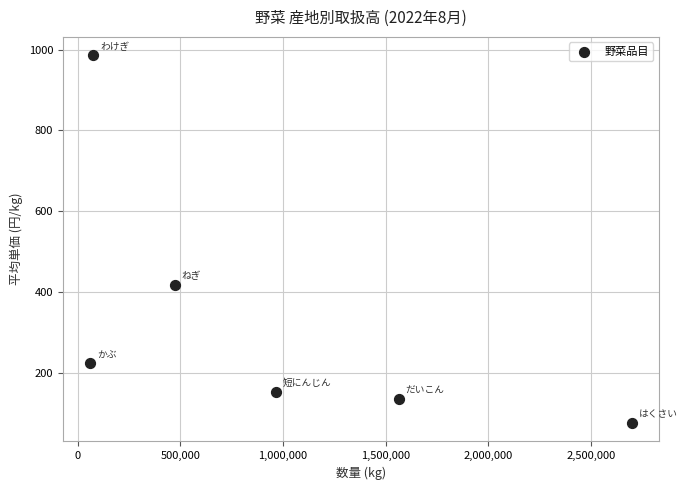

What is the average X value?

972250